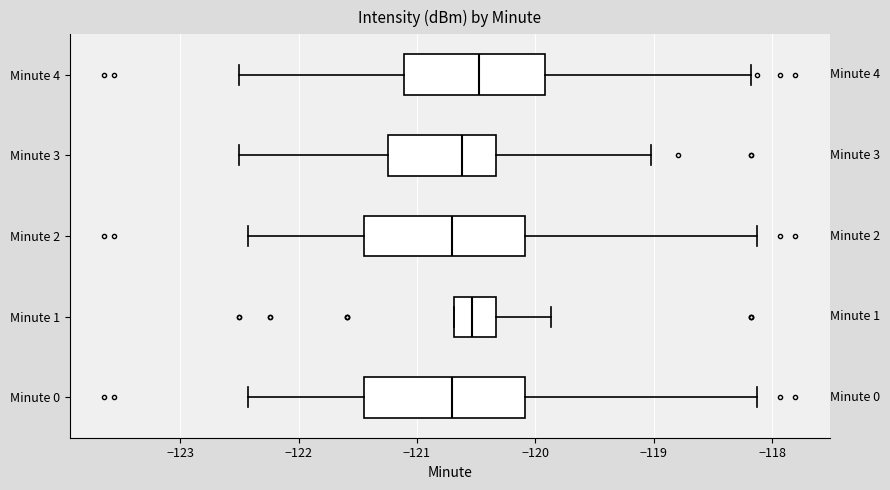

Where does the right whisker of the box for Minute 1 end on the x-axis? The values are not printed on the chart, so give them approximately, as read against the axis.

-119.9